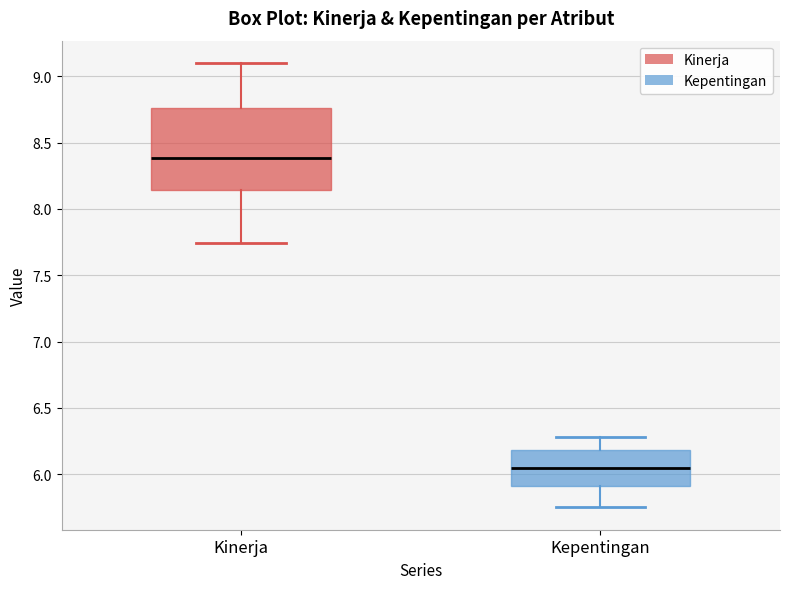

Reading left to right, read every box against the y-axis: the position of its median line, the range the box covers, and the ends of its whiskers. The values are not printed on the chart, so give them approximately, as read against the axis.

Kinerja: median 8.40, box 8.15 to 8.75, whiskers 7.75 to 9.10
Kepentingan: median 6.05, box 5.90 to 6.20, whiskers 5.75 to 6.30